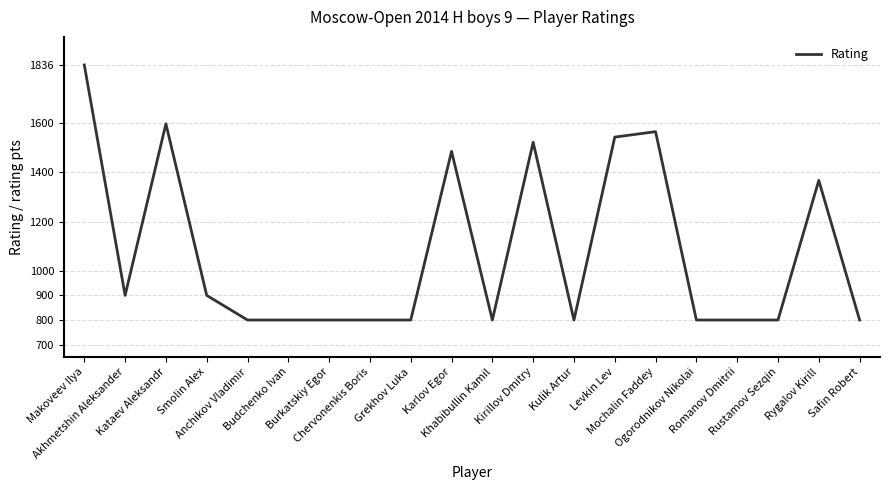

What is the change in value from Kirillov Dmitry to Mochalin Faddey?

+43